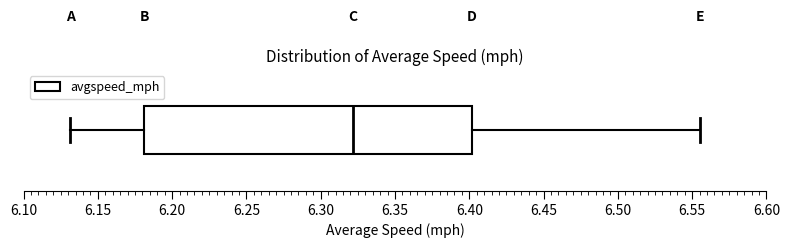

Transcribe this box plot: give where the median line is, the range the box spans, and where the two whiskers end, as read against the x-axis. The values are not printed on the chart, so give them approximately, as read against the axis.

median 6.320, box 6.180 to 6.400, whiskers 6.130 to 6.555